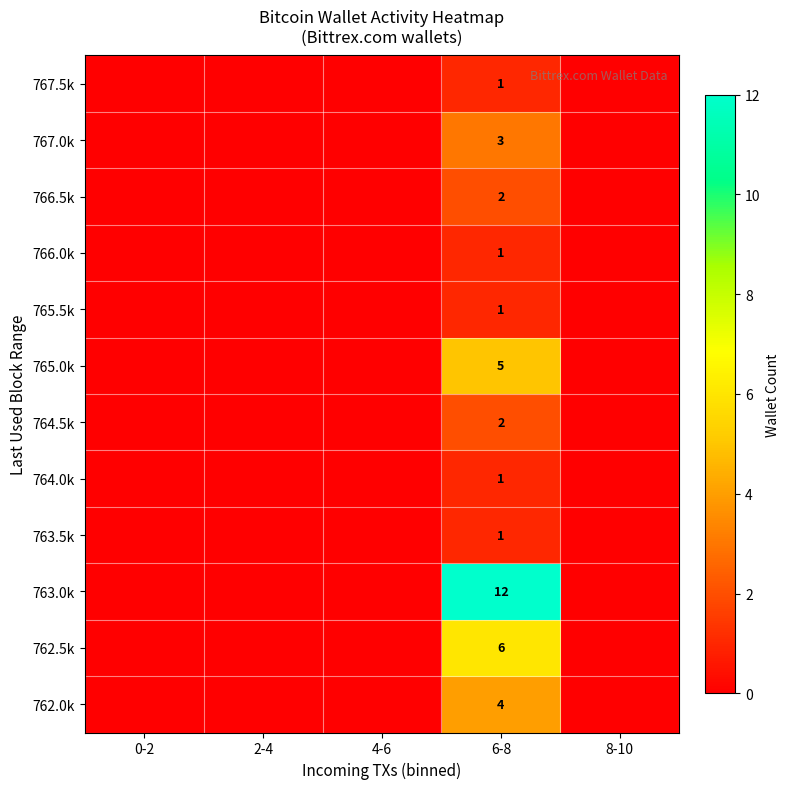

The 763.0k series shows 12 at 6-8. True or false?

True